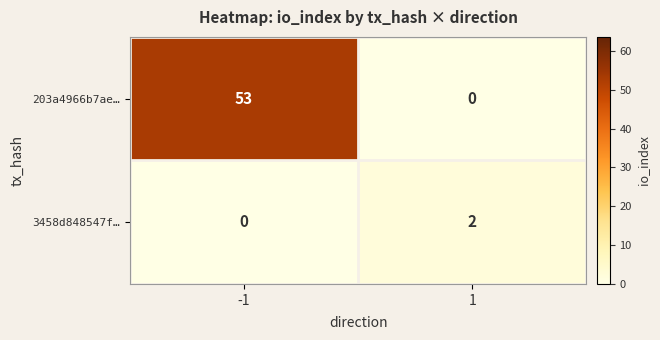

At which category is the sum across all series the highest?

-1